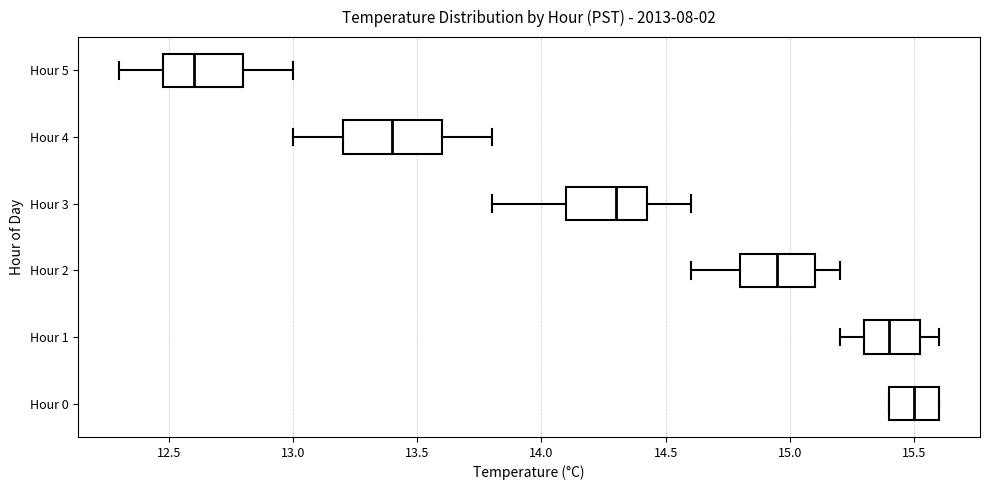

Comparing the boxes themselves (not the whiskers), which one is the widest?

Hour 4